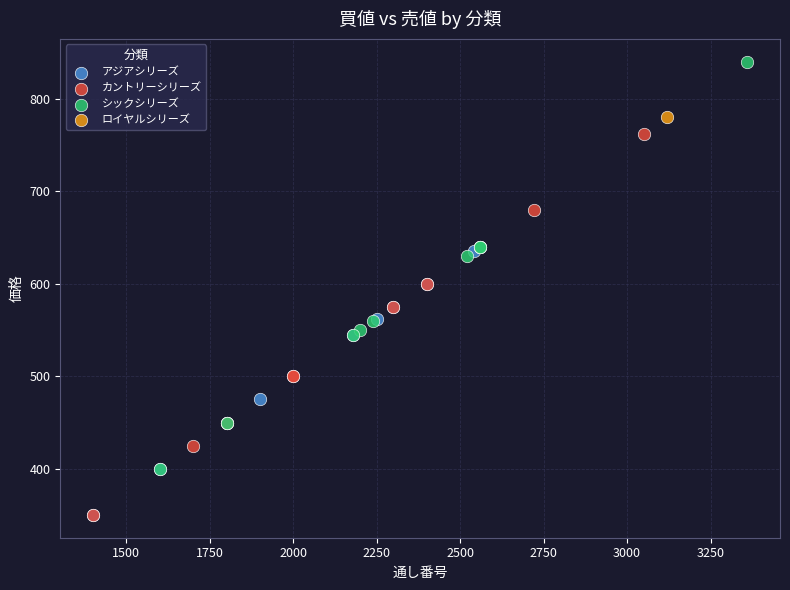

Which series reaches the maximum Y coordinate?

シックシリーズ